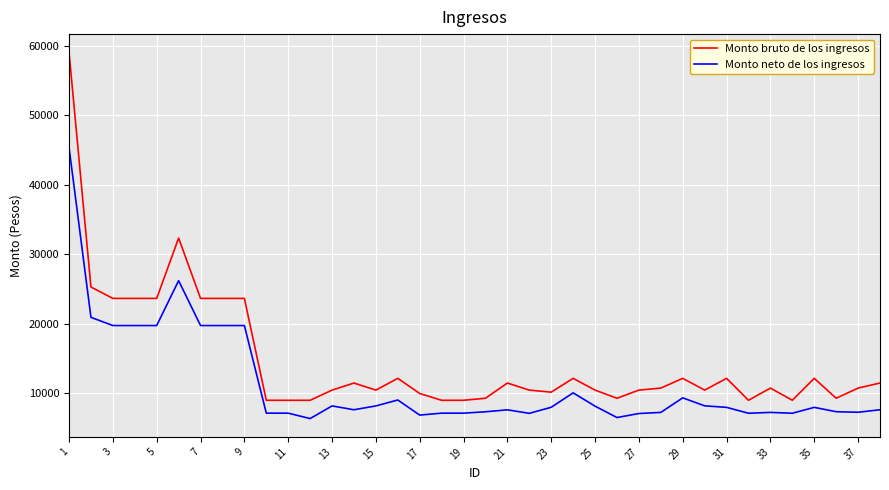

Which series has the largest total across all categories?

Monto bruto de los ingresos